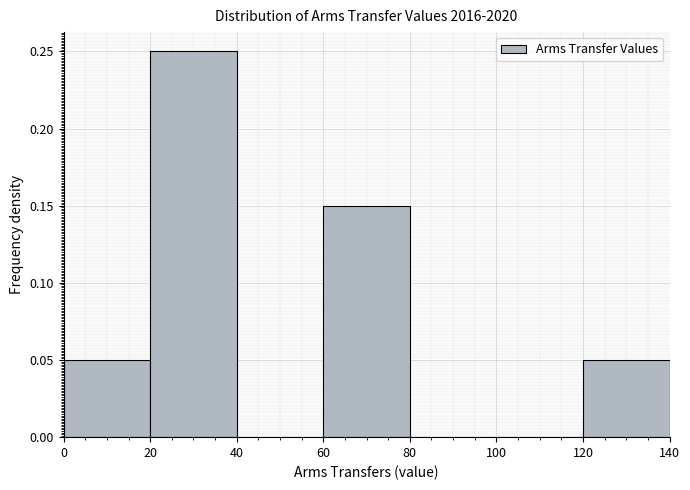

Which range on the x-axis has the tallest bar?

20 to 40